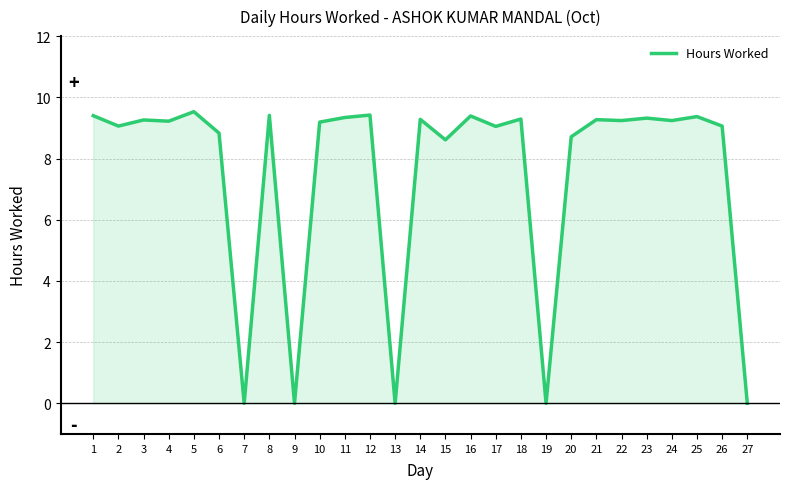

True or false: there are more than 0 points higher than both neighbors.

True